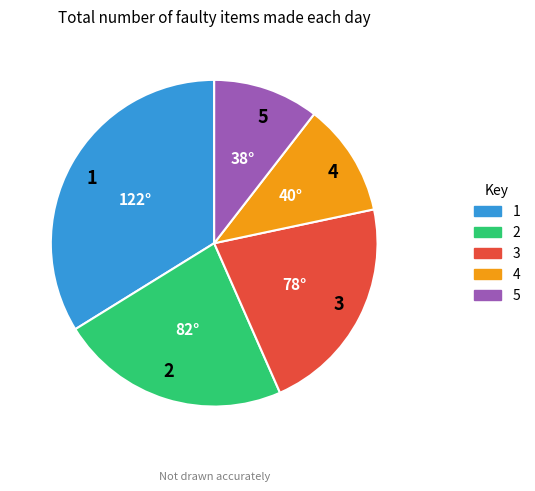

Does 5 account for over 50% of the chart?

No